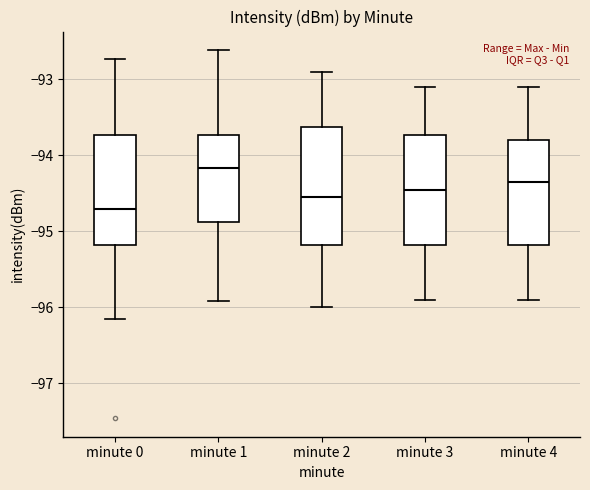

Where is the lower edge of the box for minute 4 on the y-axis? The values are not printed on the chart, so give them approximately, as read against the axis.

-95.2